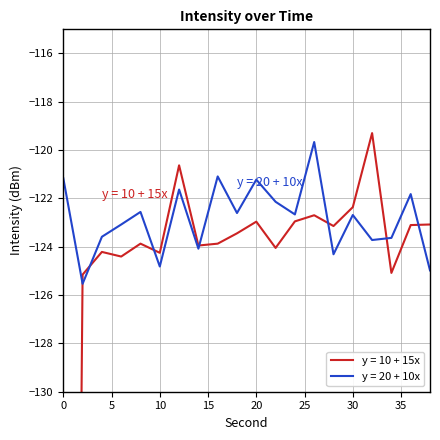

Where does the y = 10 + 15x series first go above -123?

12